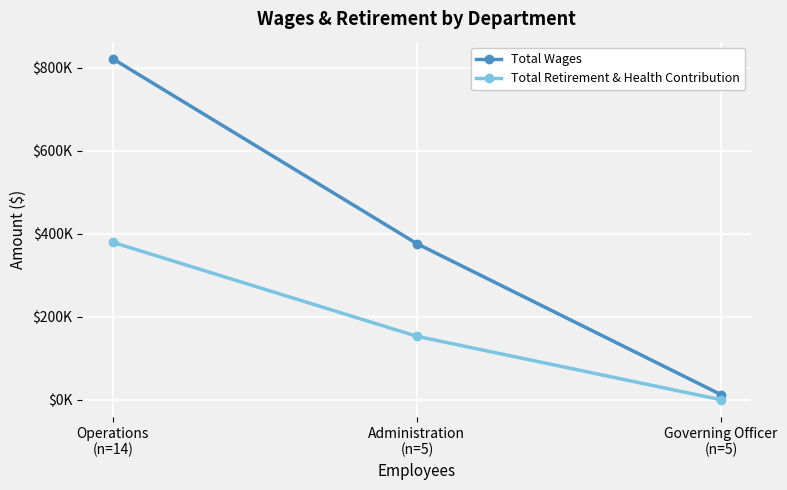

Is it true that Total Wages equals 544337 at Administration
(n=5)?

False